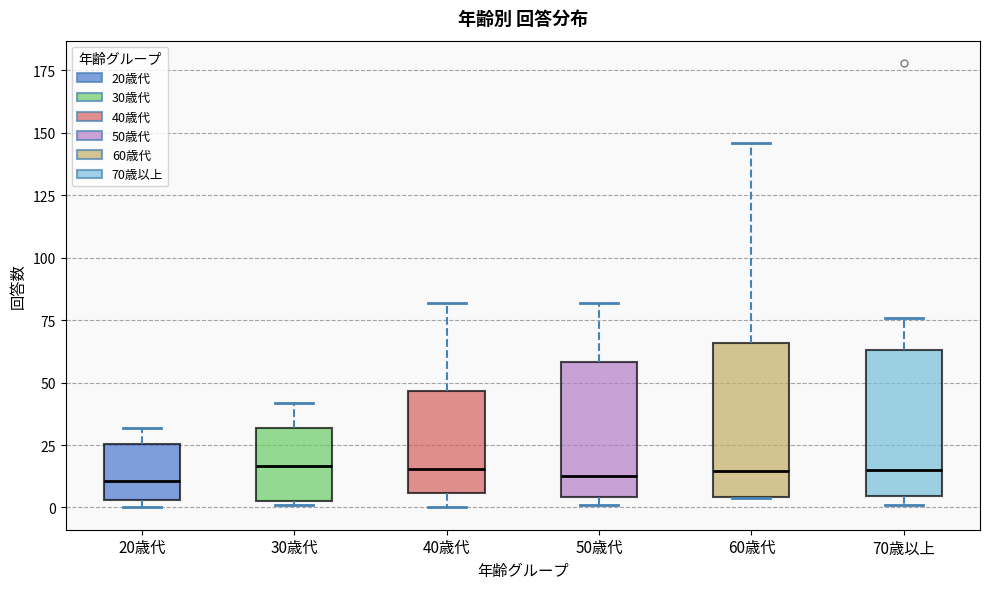

Reading left to right, read every box against the y-axis: the position of its median line, the range the box covers, and the ends of its whiskers. The values are not printed on the chart, so give them approximately, as read against the axis.

20歳代: median 10, box 5 to 25, whiskers 0 to 30
30歳代: median 15, box 5 to 30, whiskers 0 to 40
40歳代: median 15, box 5 to 45, whiskers 0 to 80
50歳代: median 15, box 5 to 60, whiskers 0 to 80
60歳代: median 15, box 5 to 65, whiskers 5 to 145
70歳以上: median 15, box 5 to 65, whiskers 0 to 75